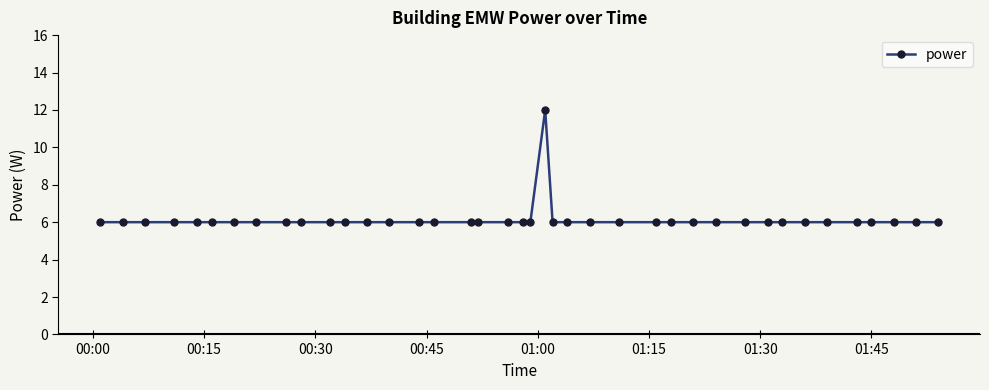

True or false: there are more than 0 points higher than both neighbors.

True